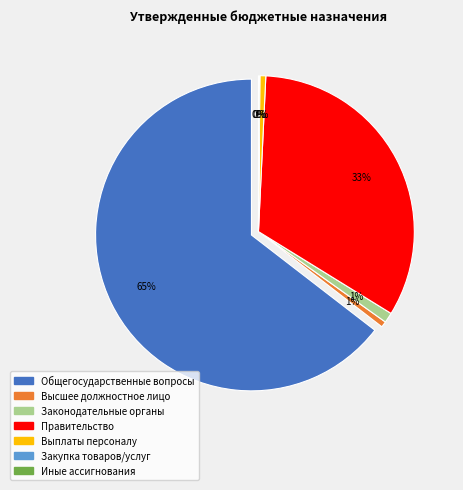

To the nearest percent, what percentage of the pie is Расходы на выплаты персоналу (0102)?

1%